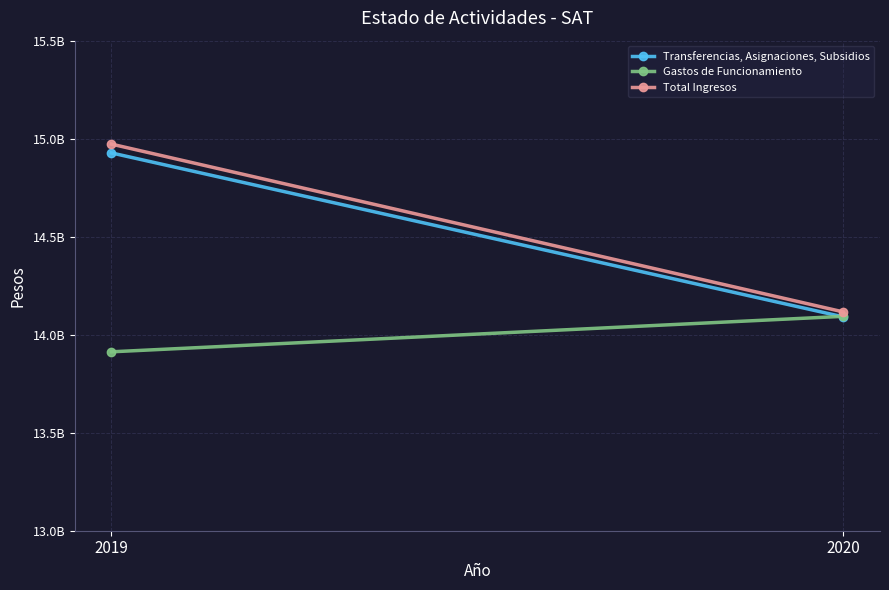

What is the sum of the Total Ingresos values at 2020 and 2019?

29088287988